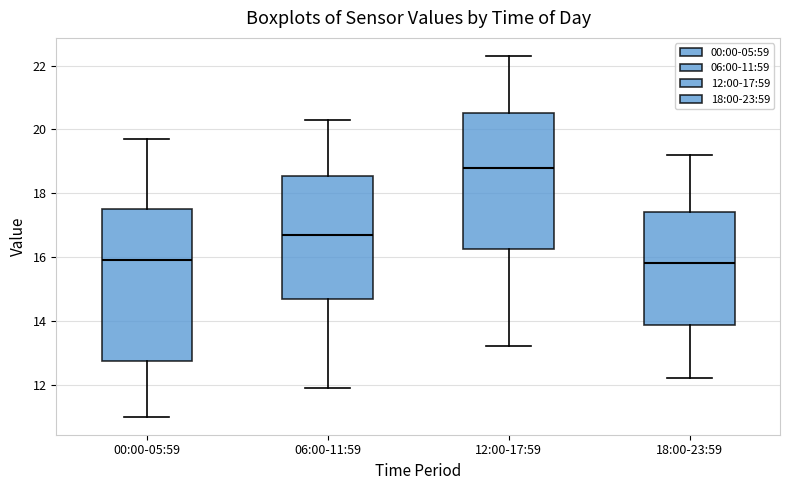

Which box has the highest median line?

12:00-17:59